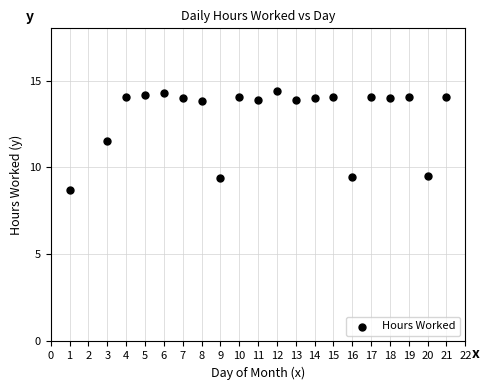

What is the range of Y values (max minus min)?

5.7